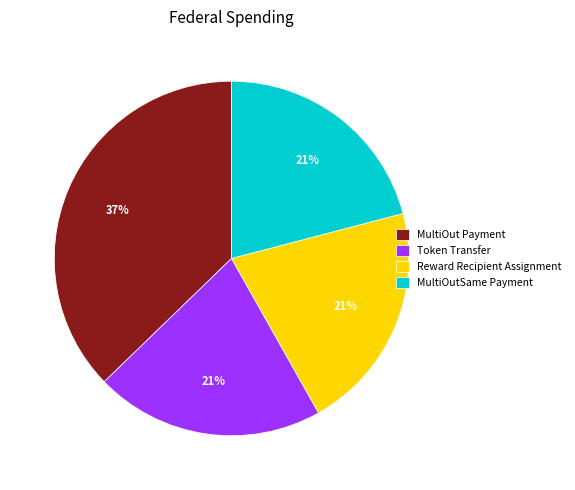

To the nearest percent, what portion does MultiOut Payment represent?

37%